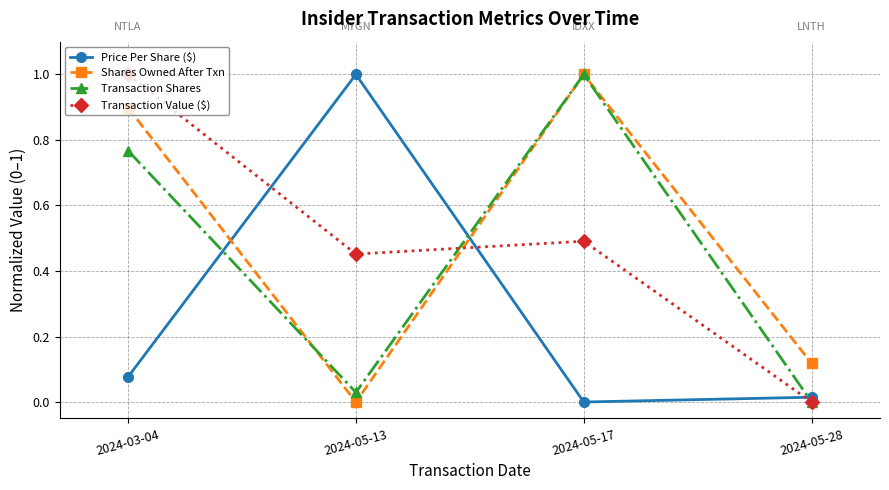

At how many categories does at least one series exceed 0?

4